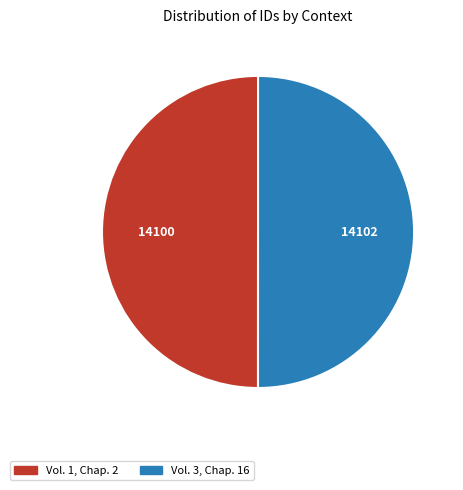

Is the sum of Vol. 3, Chap. 16 and Vol. 1, Chap. 2 greater than half?

Yes